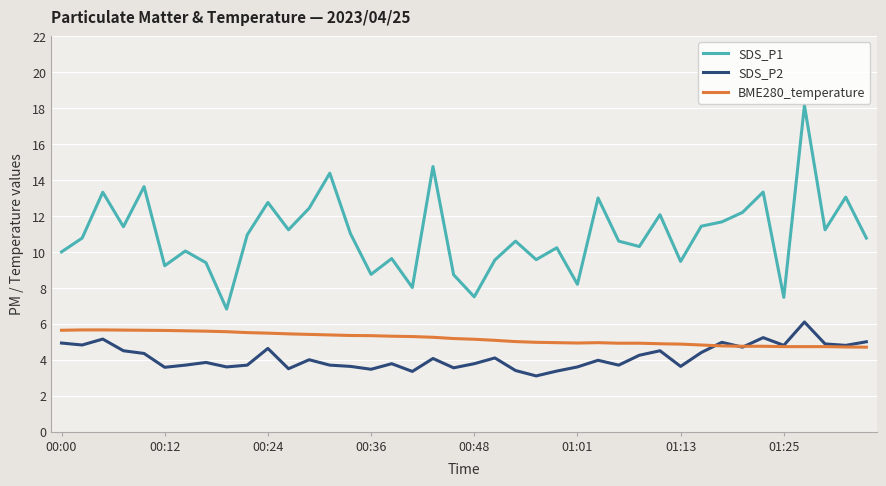

What is the minimum value shown in the chart?

3.1